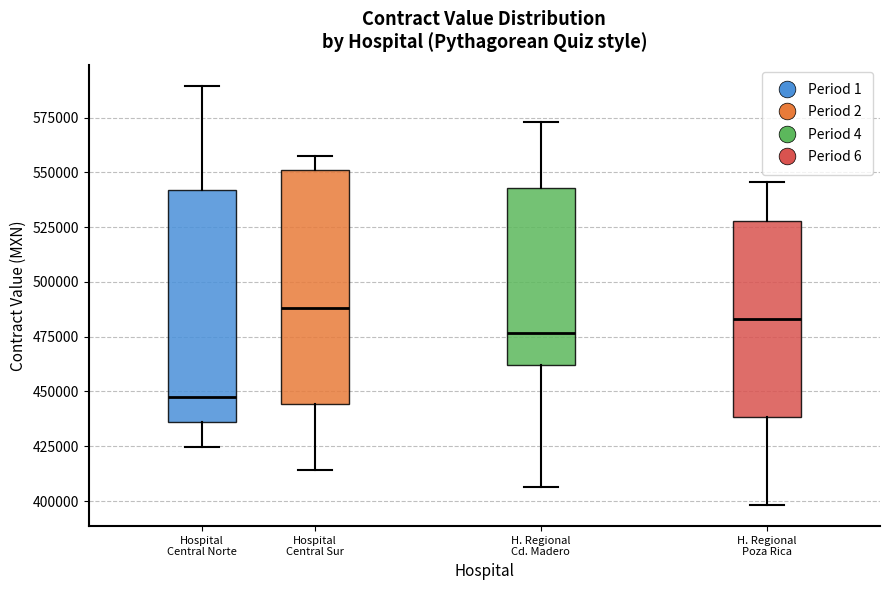

Where is the lower edge of the box for H. Regional Poza Rica on the y-axis? The values are not printed on the chart, so give them approximately, as read against the axis.

440000